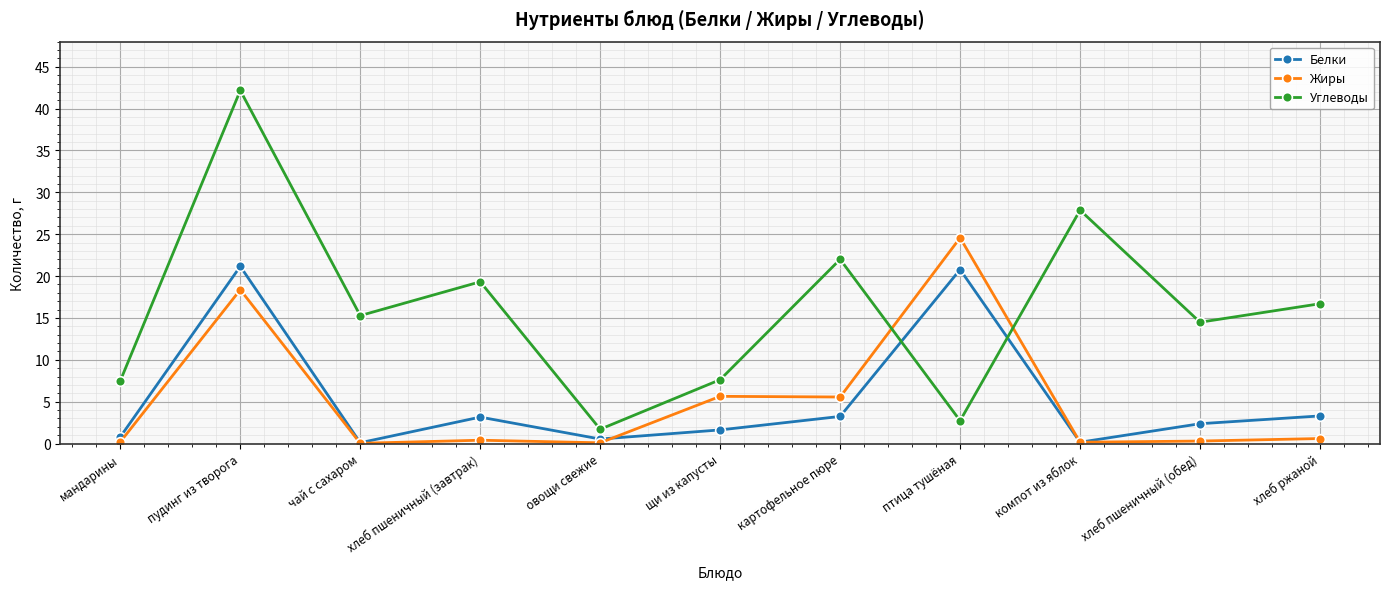

Does the chart display data point markers on the line(s)?

Yes